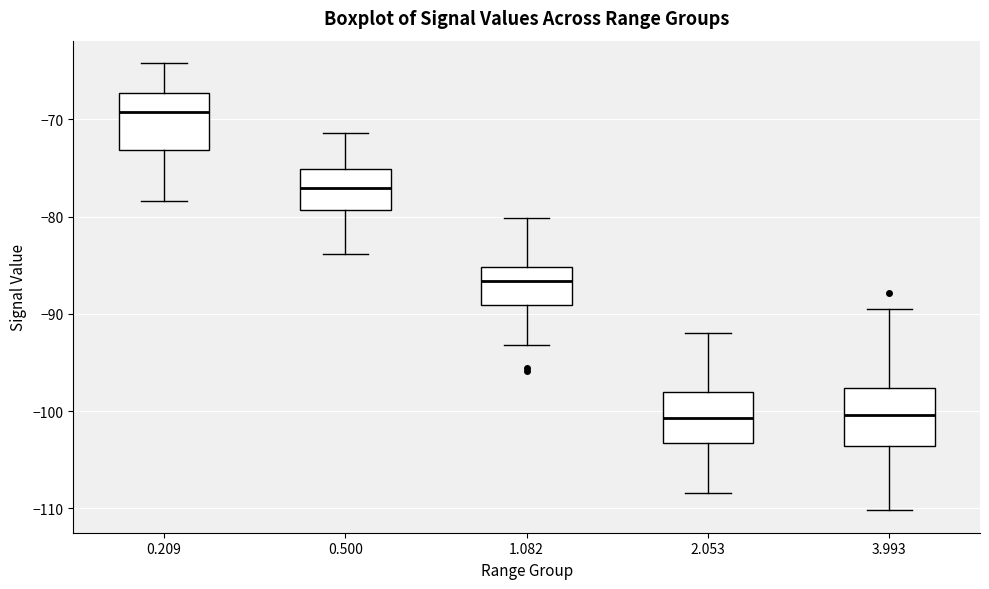

Reading left to right, read every box against the y-axis: the position of its median line, the range the box covers, and the ends of its whiskers. The values are not printed on the chart, so give them approximately, as read against the axis.

0.209: median -69, box -73 to -67, whiskers -78 to -64
0.500: median -77, box -79 to -75, whiskers -84 to -71
1.082: median -87, box -89 to -85, whiskers -93 to -80
2.053: median -101, box -103 to -98, whiskers -108 to -92
3.993: median -100, box -104 to -98, whiskers -110 to -89